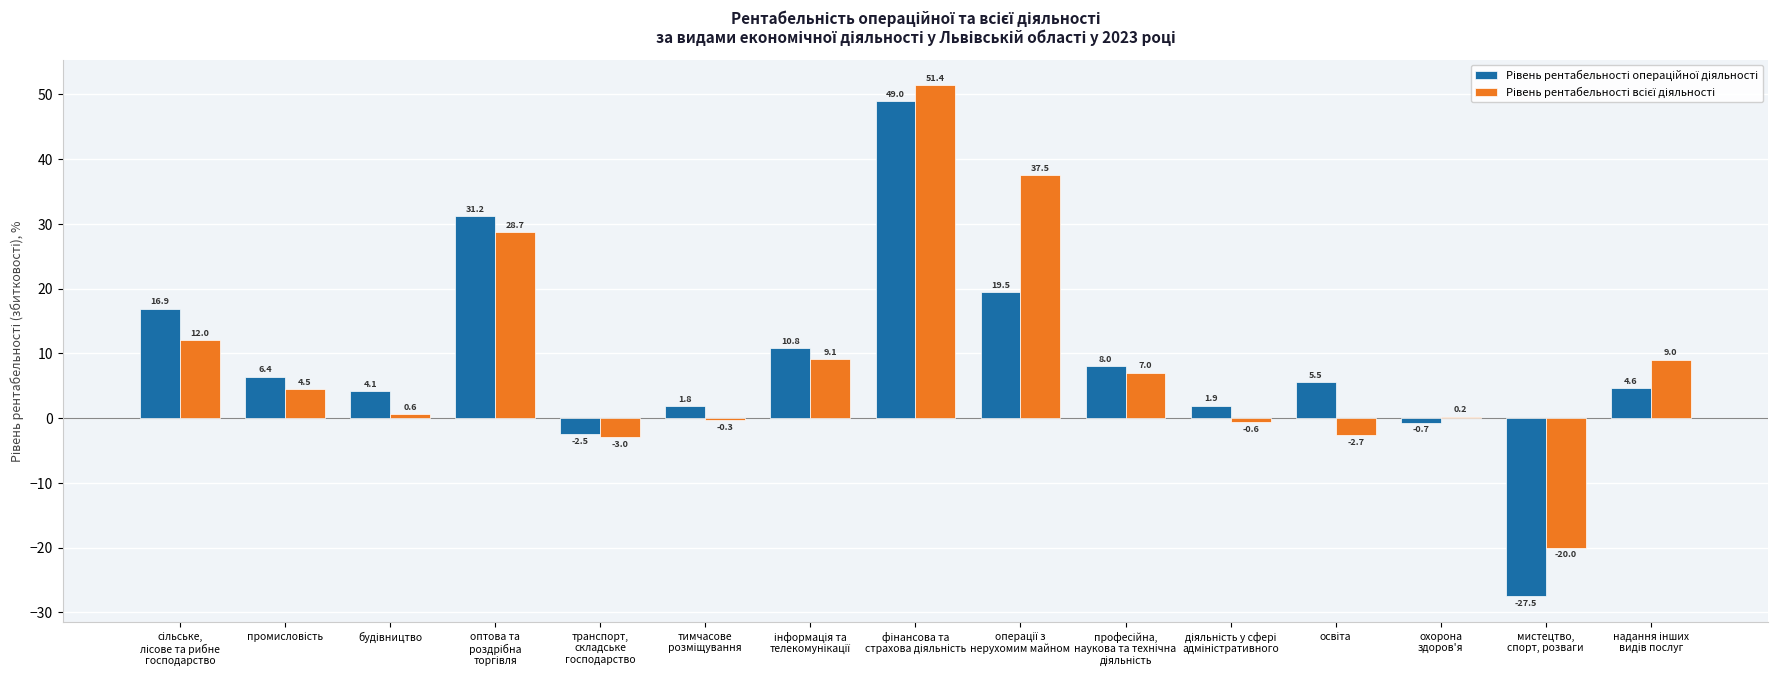

How many groups of bars are there?

15